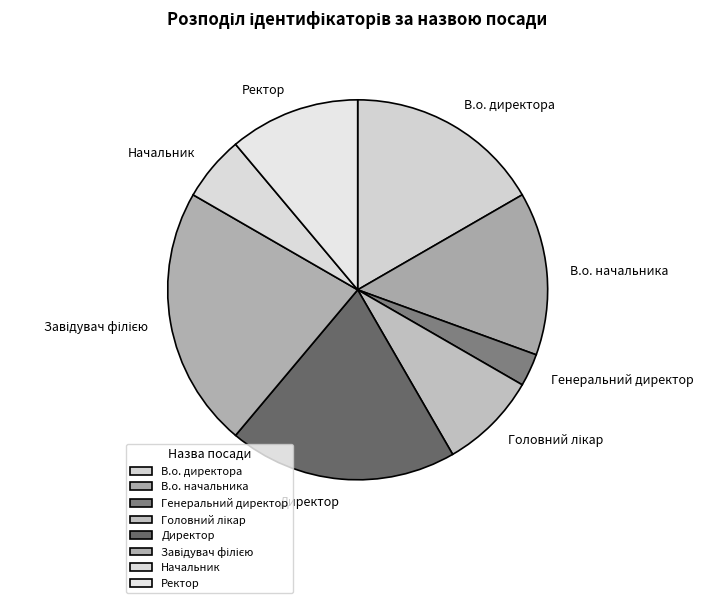

Between Начальник and В.о. директора, which is larger?

В.о. директора